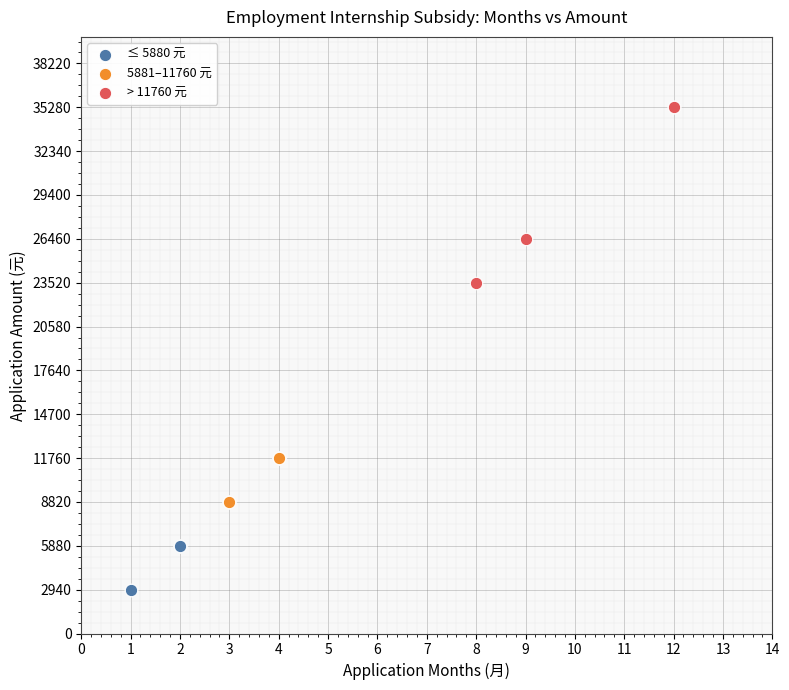

Which series reaches the maximum Y coordinate?

> 11760 元